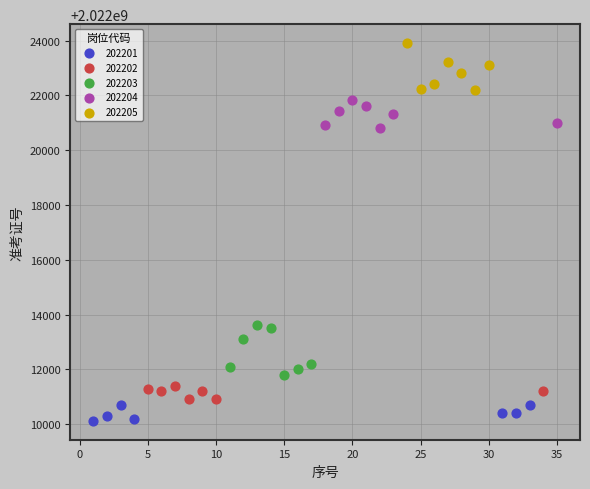

Which series contains the highest Y value?

202205